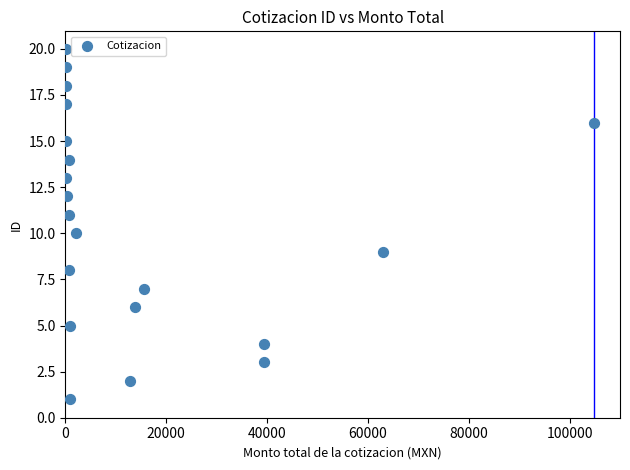

What is the range of Y values (max minus min)?

19